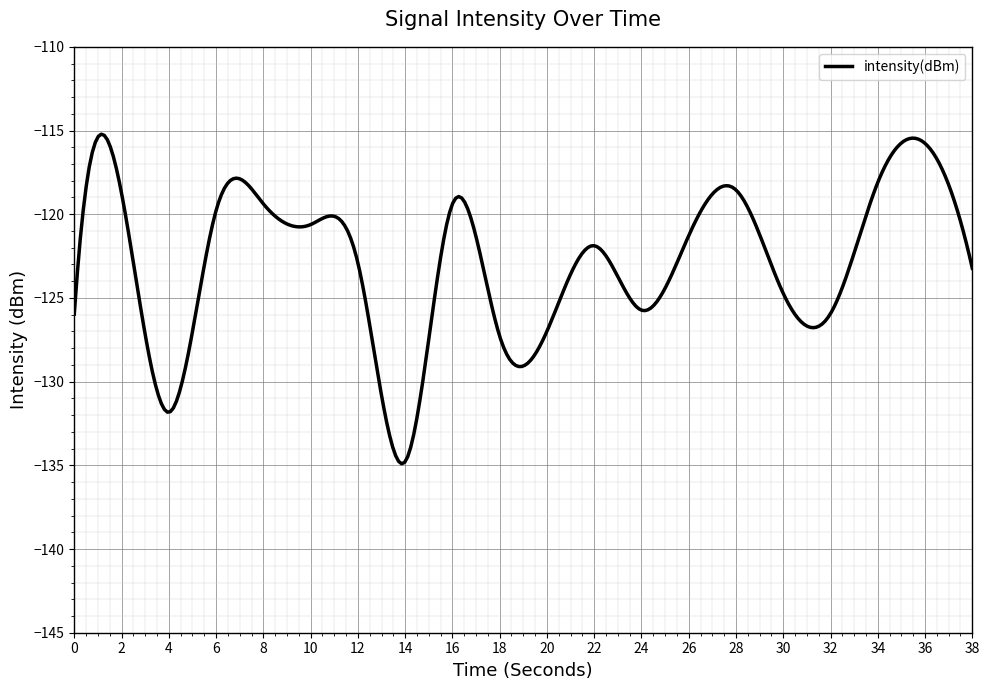

What is the greatest value displayed?

-115.2